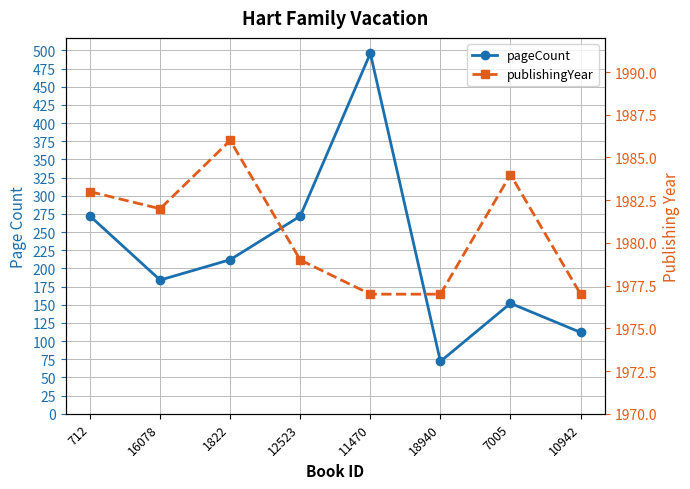

Rank the series by their maximum value, from lowest to highest.

pageCount, publishingYear